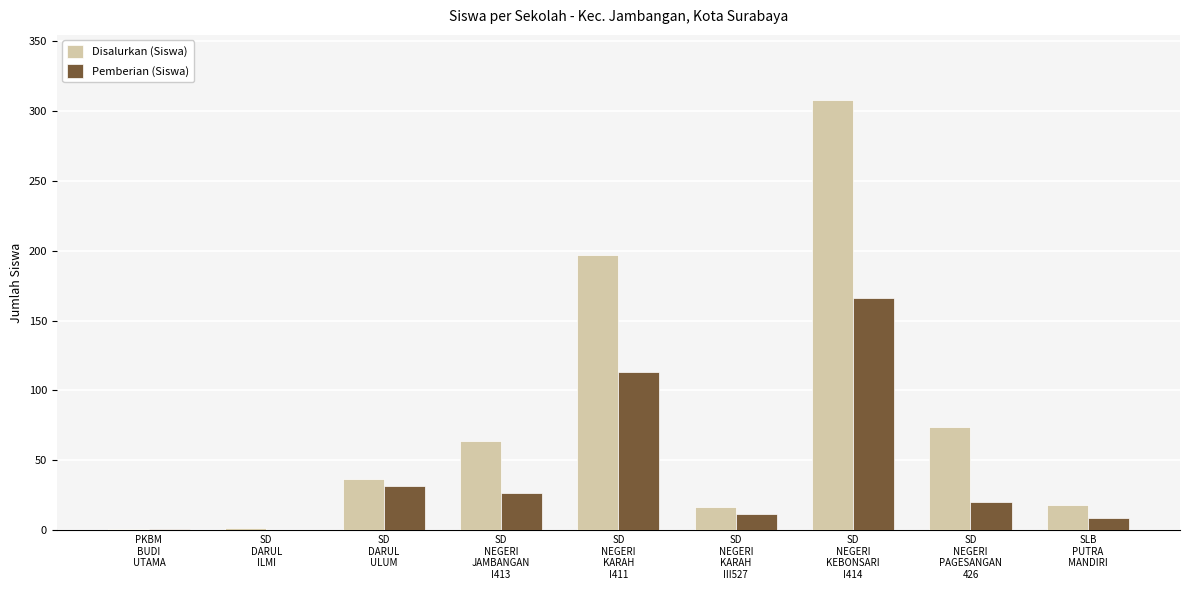

Count the number of data series in this chart.

2